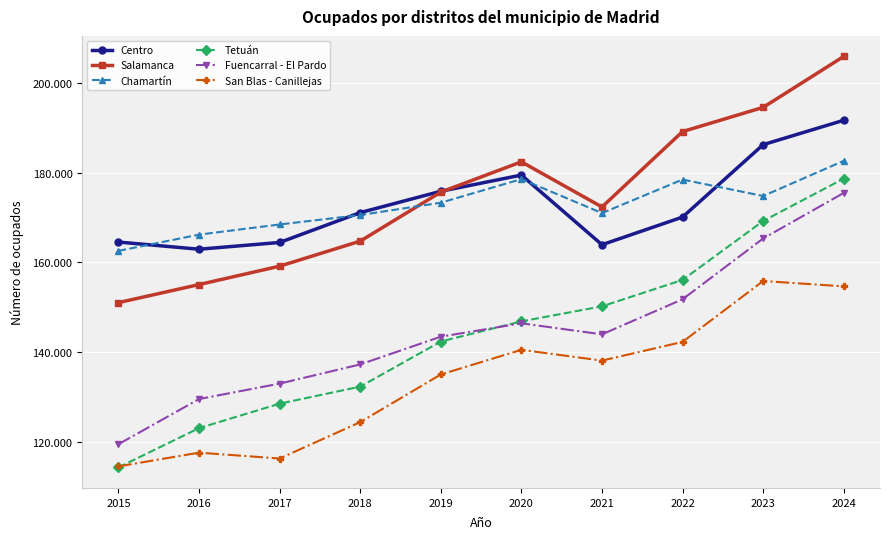

What value does the Fuencarral - El Pardo series have at 2016, to the nearest 100?

129500